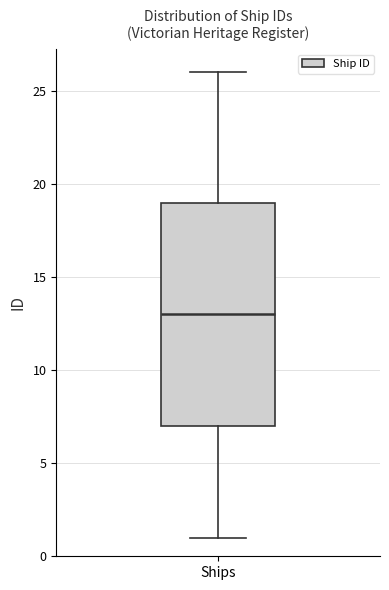

Transcribe this box plot: give where the median line is, the range the box spans, and where the two whiskers end, as read against the y-axis. The values are not printed on the chart, so give them approximately, as read against the axis.

median 13, box 7 to 19, whiskers 1 to 26